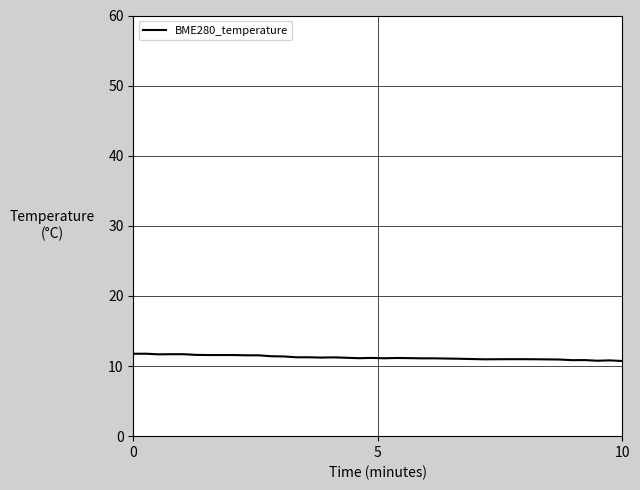

What is the maximum value shown in the chart?

11.8